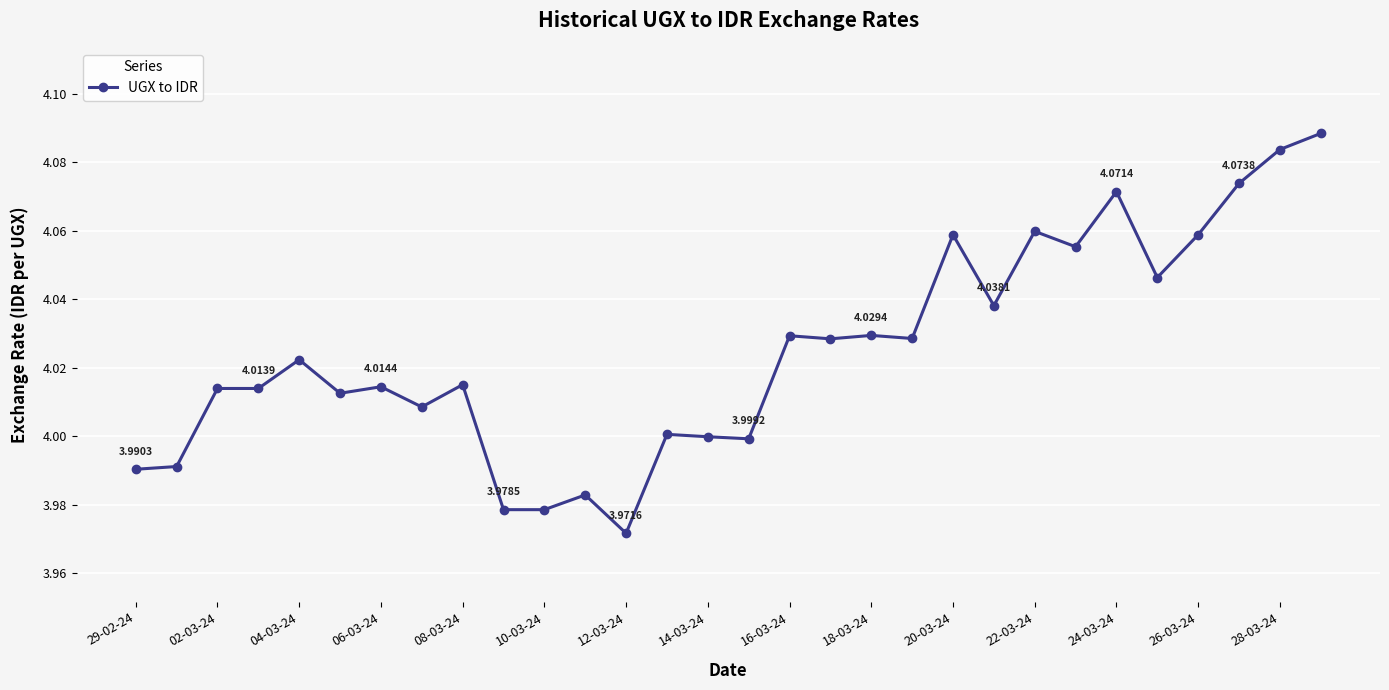

True or false: the data has more than 0 interior local peaks.

True